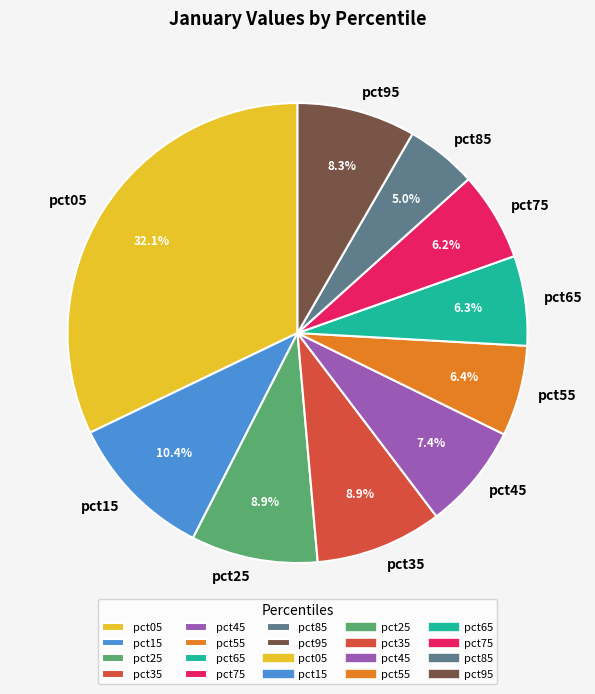

To the nearest percent, what is the difference between the largest and smallest slice percentages?

27%